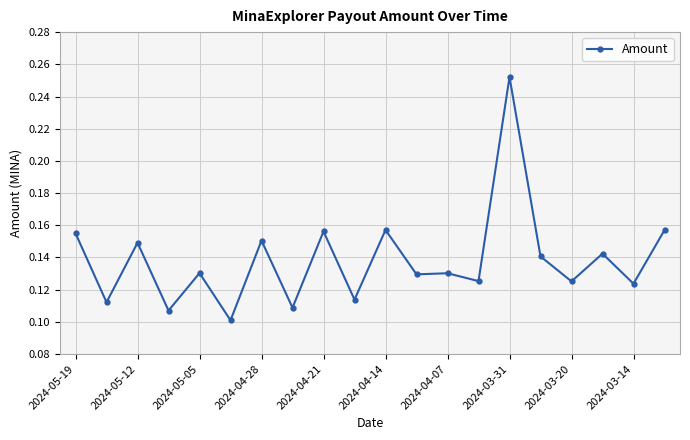

True or false: the data has more than 0 interior local peaks.

True